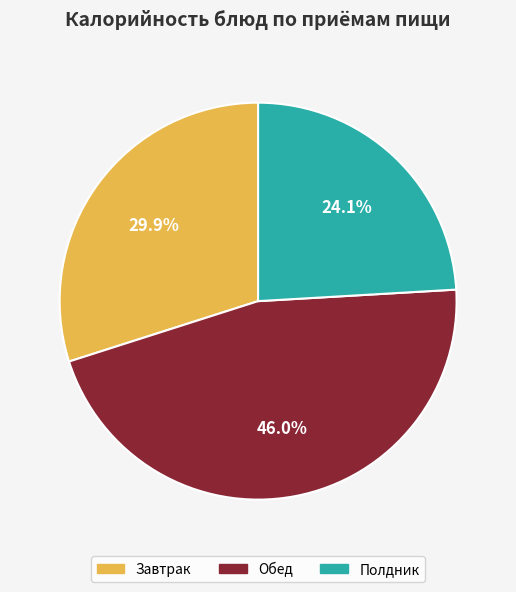

Is there any slice that represents more than half of the pie?

No